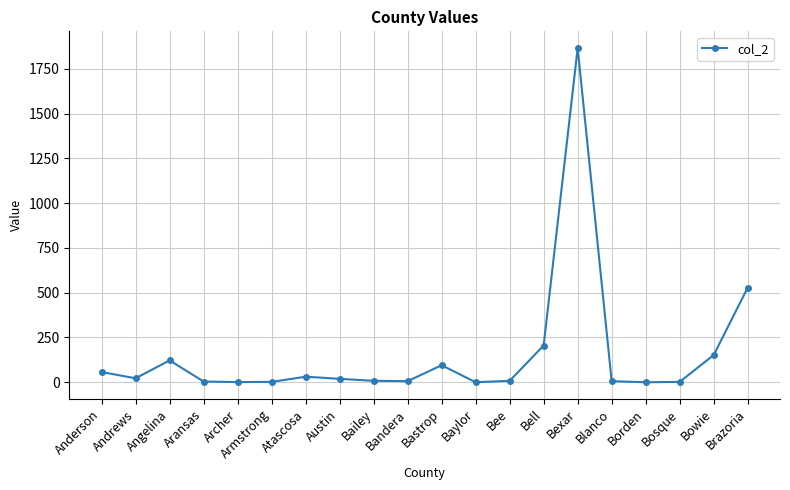

What position from the left is Brazoria?

20